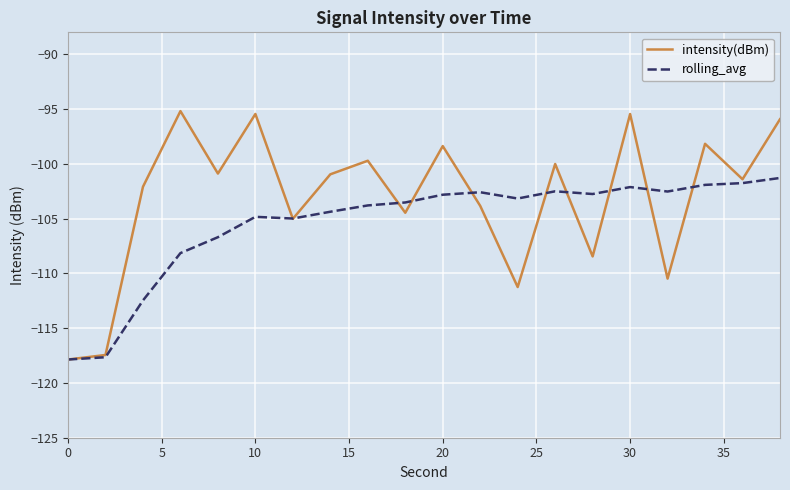

What is the lowest value of the intensity(dBm) series?

-117.9